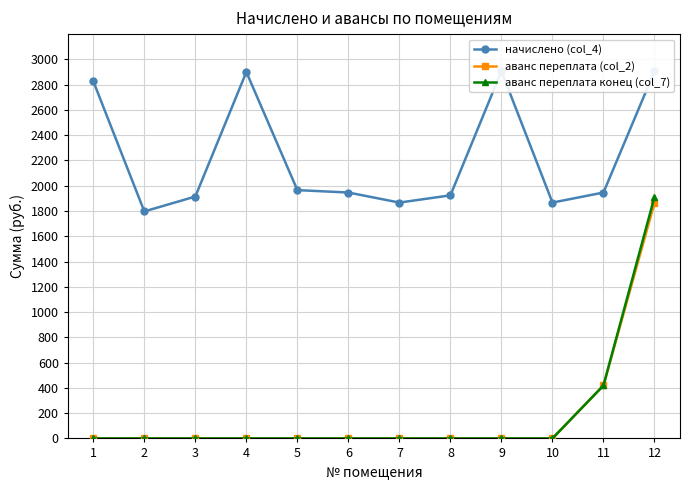

What is the difference between the начислено (col_4) values at 11 and 12?

960.4